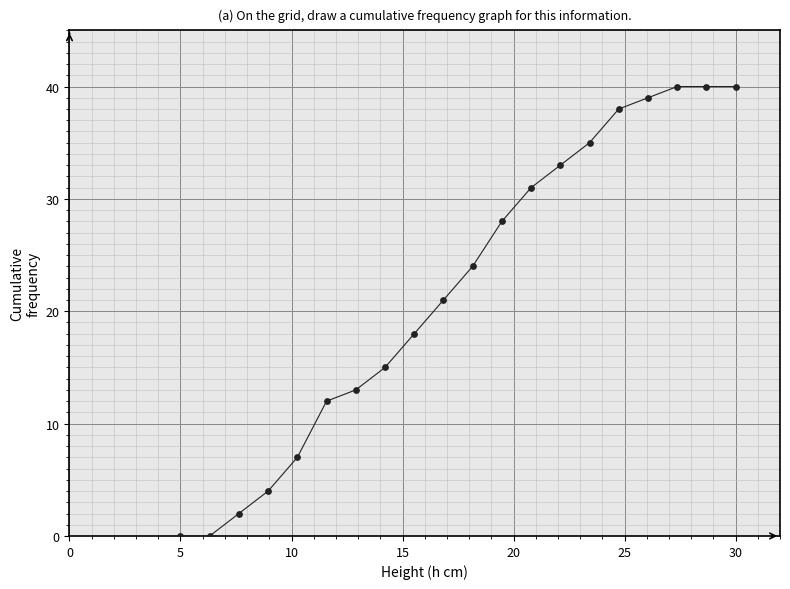

What Y value in the scatter plot is closest to 20?

21